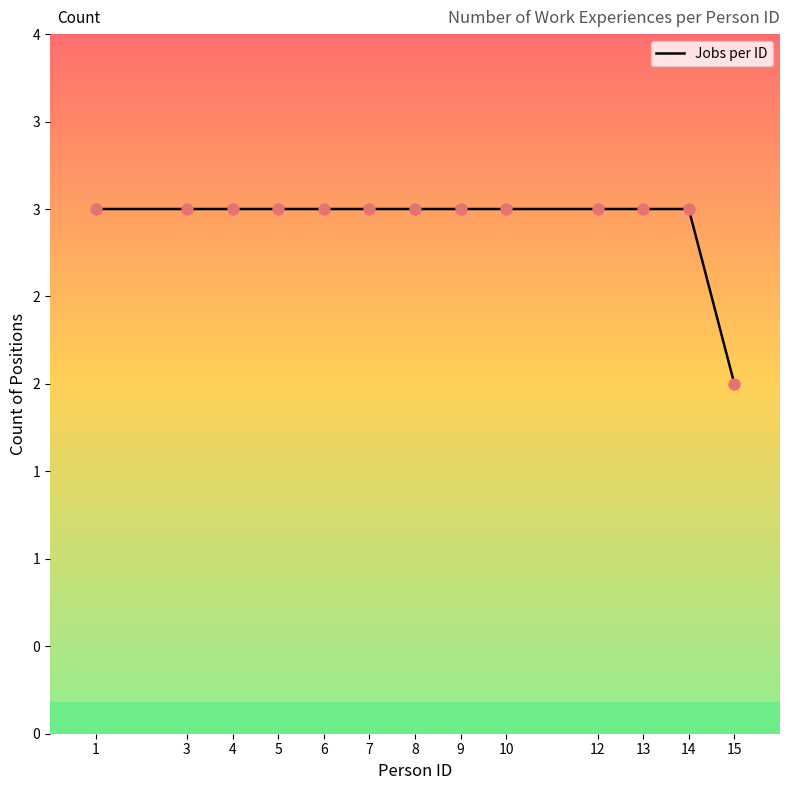

What is the ratio of the value at 13 to the value at 4?

1.0